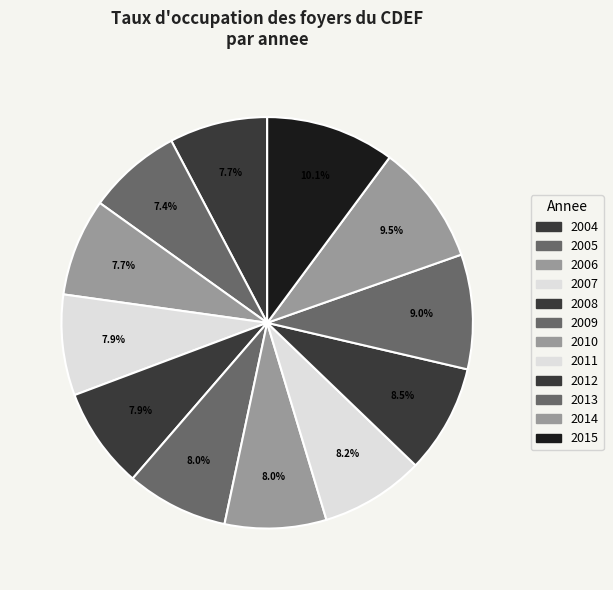

Between 2008 and 2007, which is larger?

2008